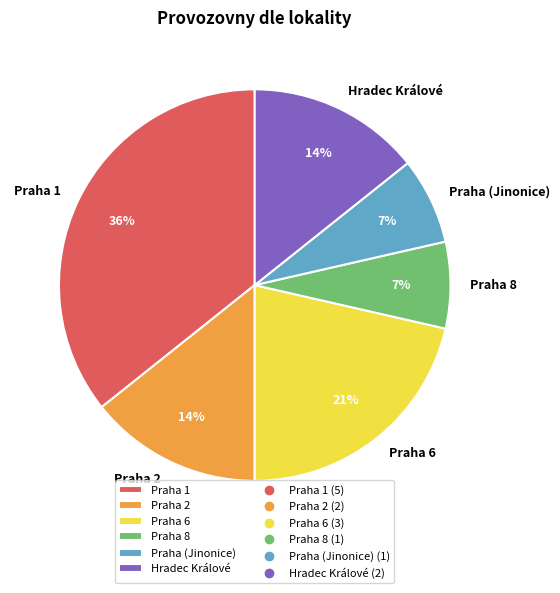

Does any single category account for the majority?

No